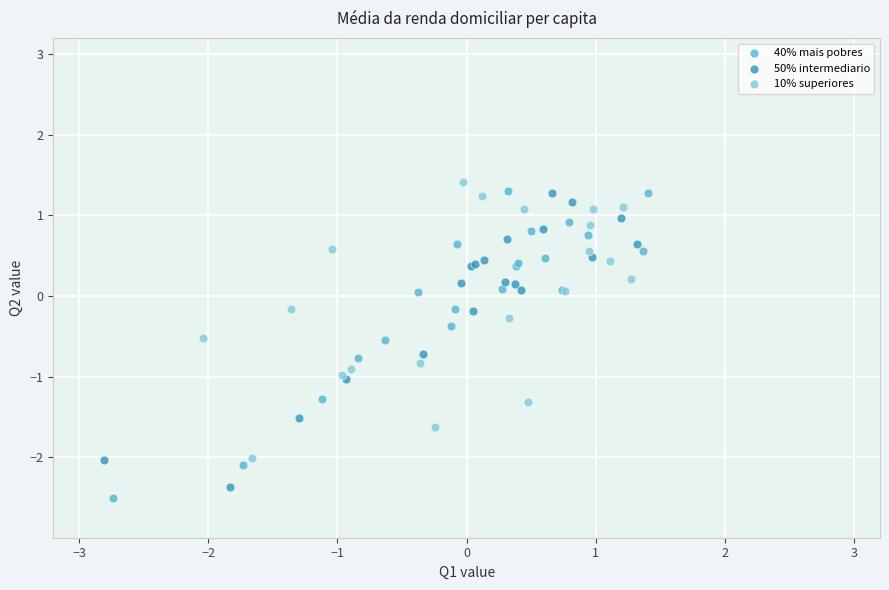

What are all the series names shown in the legend?

40% mais pobres, 50% intermediario, 10% superiores